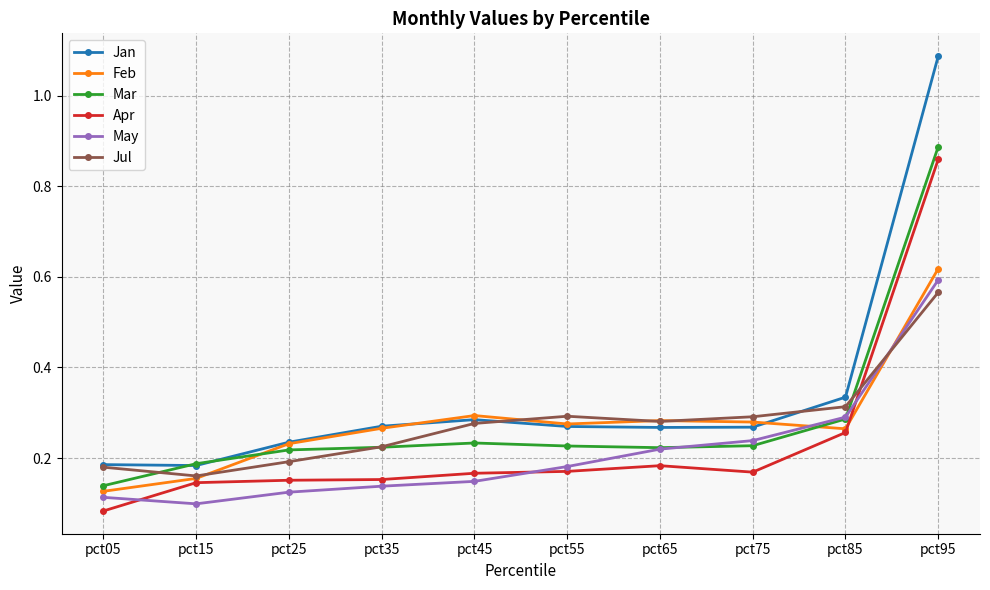

How many series are shown in this chart?

6